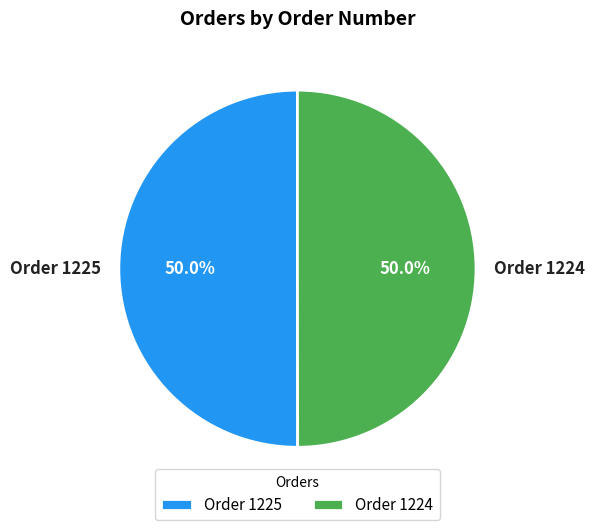

Count the number of slices in the pie.

2